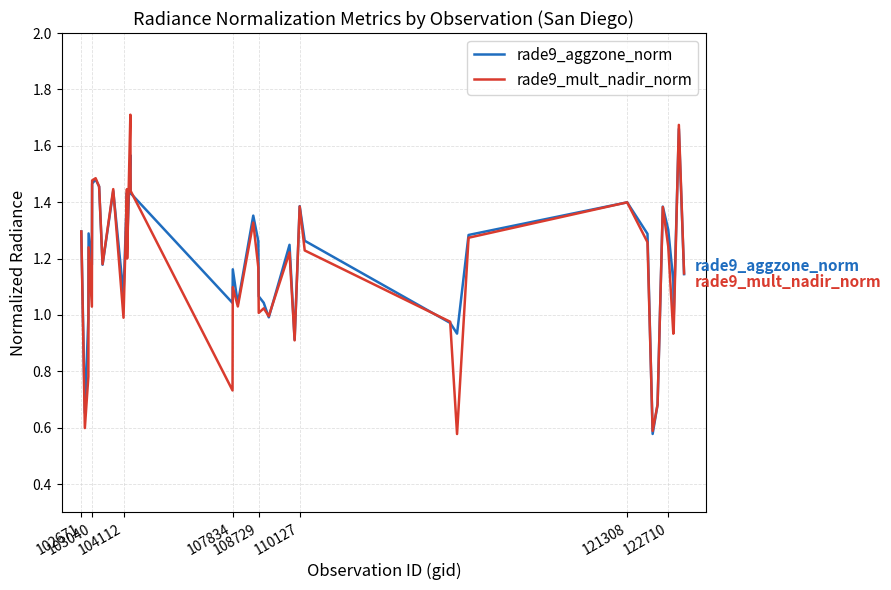

Which series has the largest range (max minus min)?

rade9_mult_nadir_norm